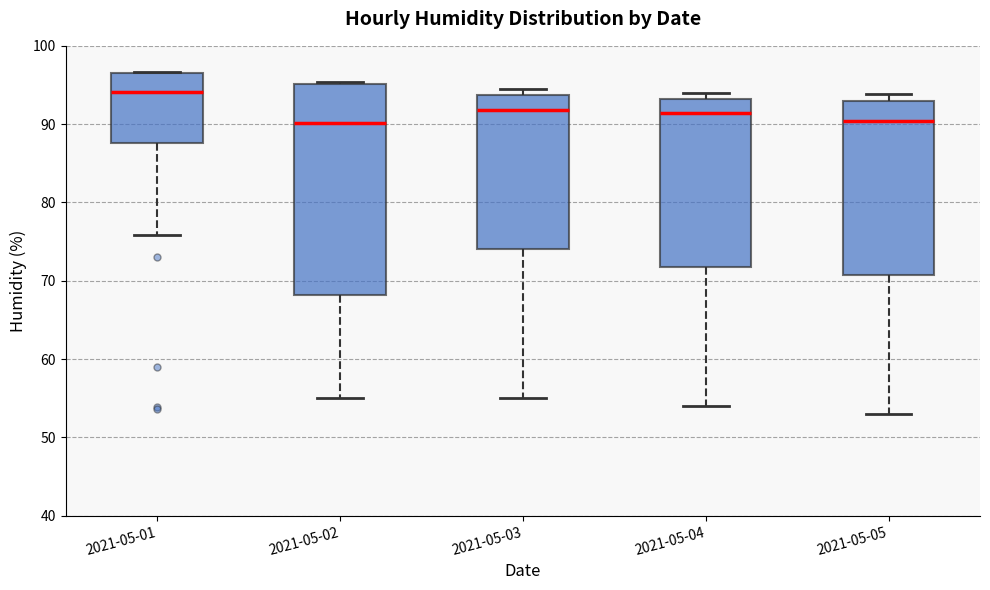

Reading left to right, read every box against the y-axis: the position of its median line, the range the box covers, and the ends of its whiskers. The values are not printed on the chart, so give them approximately, as read against the axis.

2021-05-01: median 94, box 88 to 96, whiskers 76 to 97
2021-05-02: median 90, box 68 to 95, whiskers 55 to 95 (just above the box's upper edge)
2021-05-03: median 92, box 74 to 94, whiskers 55 to 95
2021-05-04: median 91, box 72 to 93, whiskers 54 to 94
2021-05-05: median 90, box 71 to 93, whiskers 53 to 94